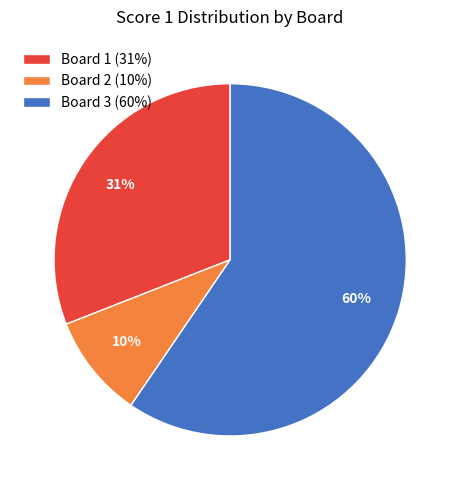

True or false: Board 1 accounts for 24% of the total.

False